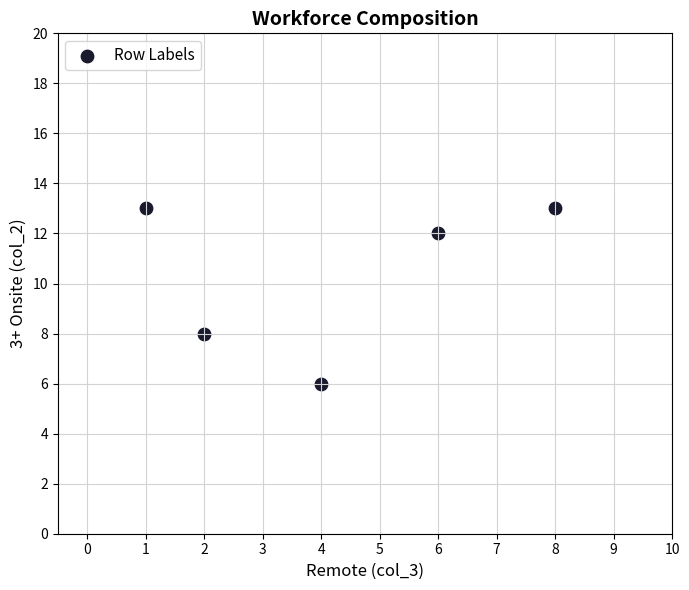

What Y value in the scatter plot is closest to 9?

8